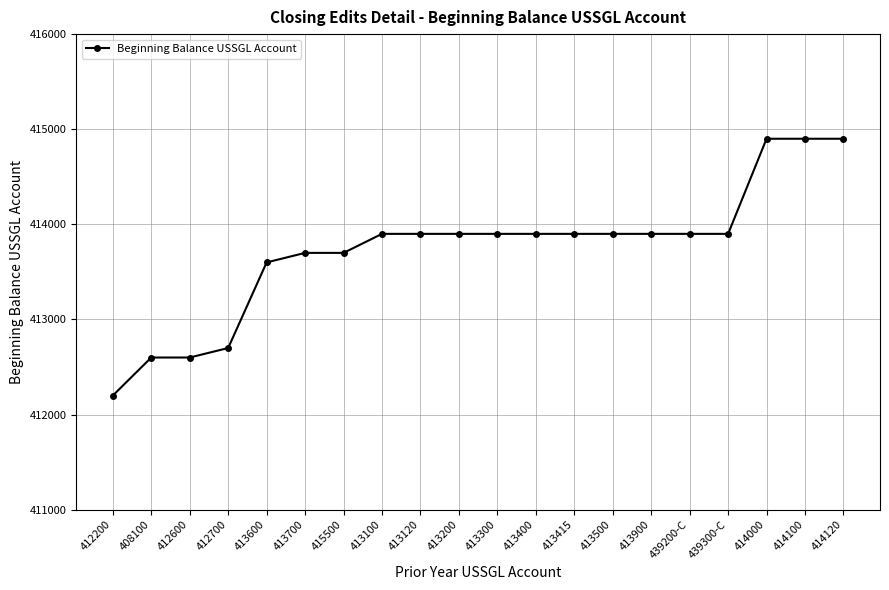

Where is the data nearest to the value 413550?

413600